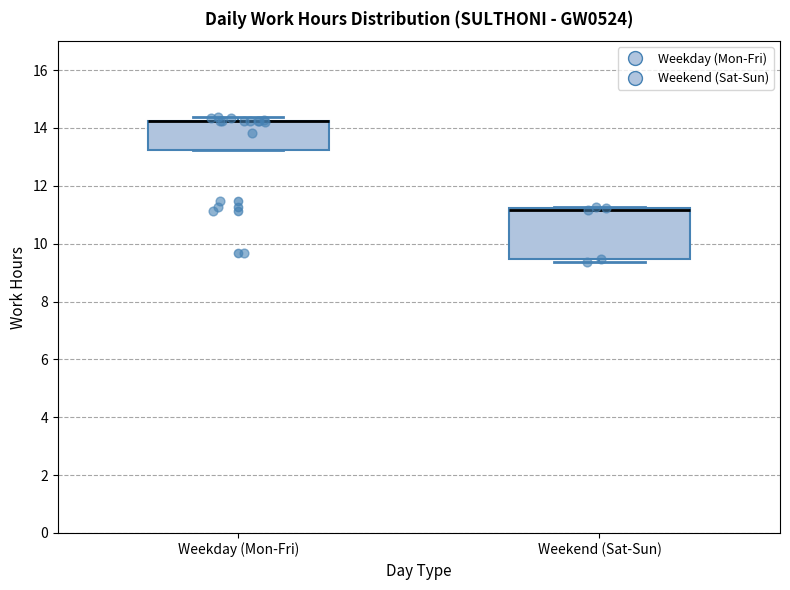

Which box is the tallest, from its lower edge to its upper edge?

Weekend (Sat-Sun)